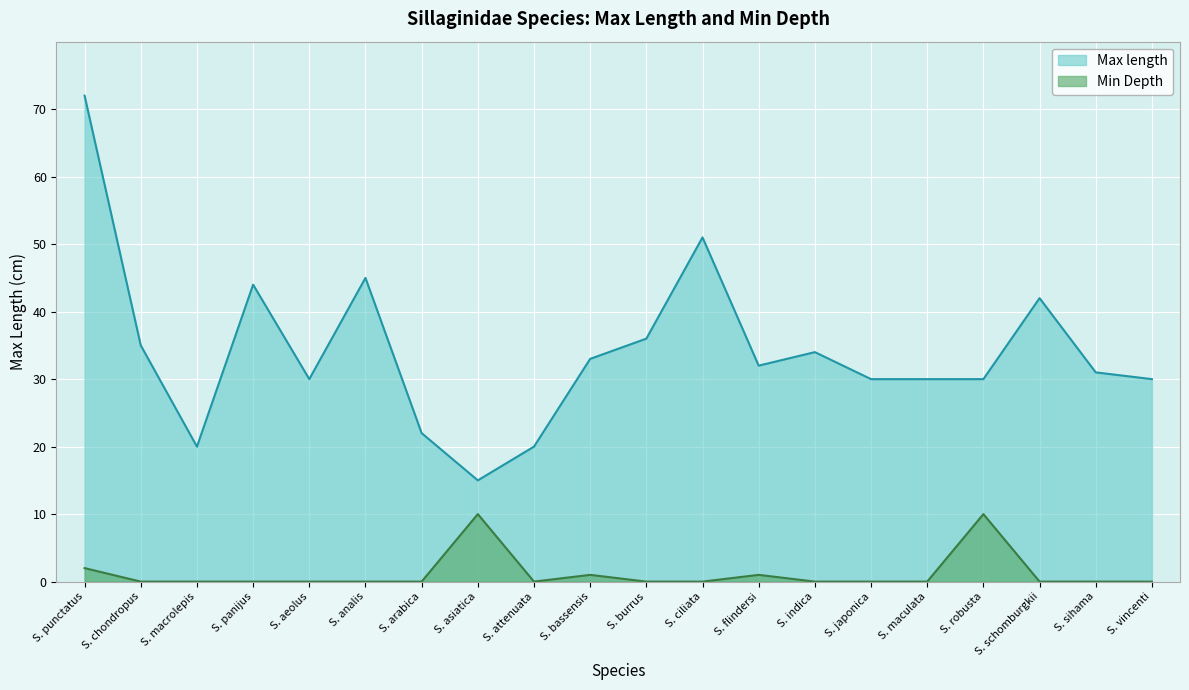

What are all the series names shown in the legend?

Max length, Min Depth